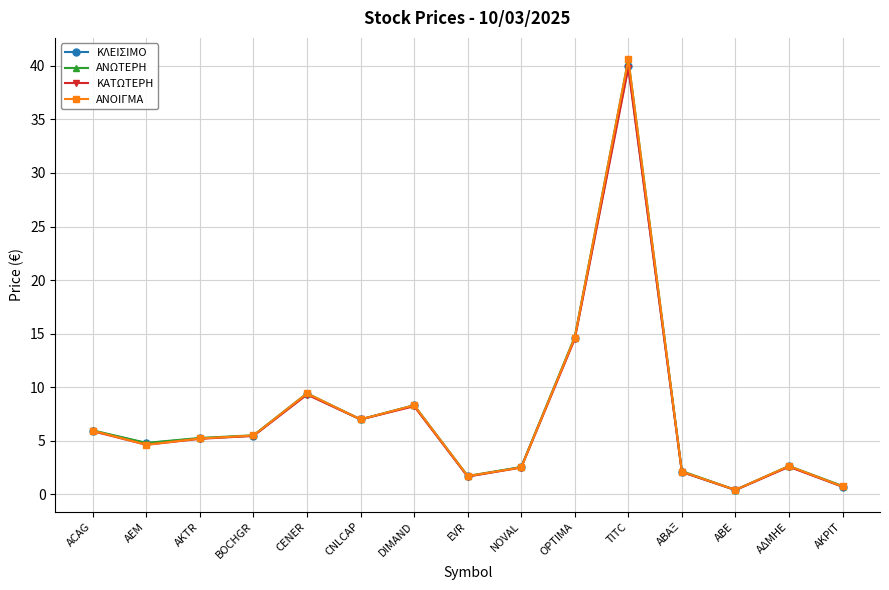

Where does the ΑΝΟΙΓΜΑ series first go above 5?

ACAG